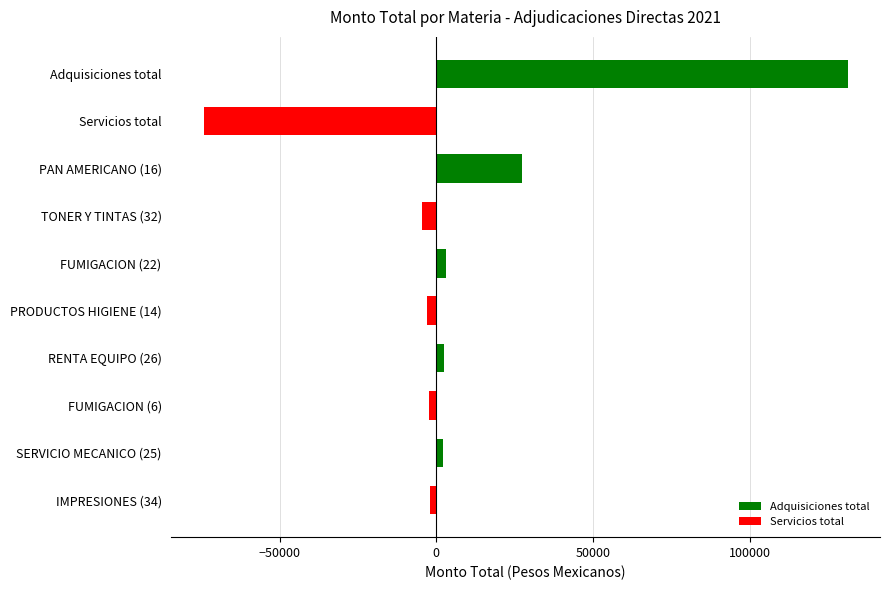

What is the difference between the maximum and second lowest values?

135956.7